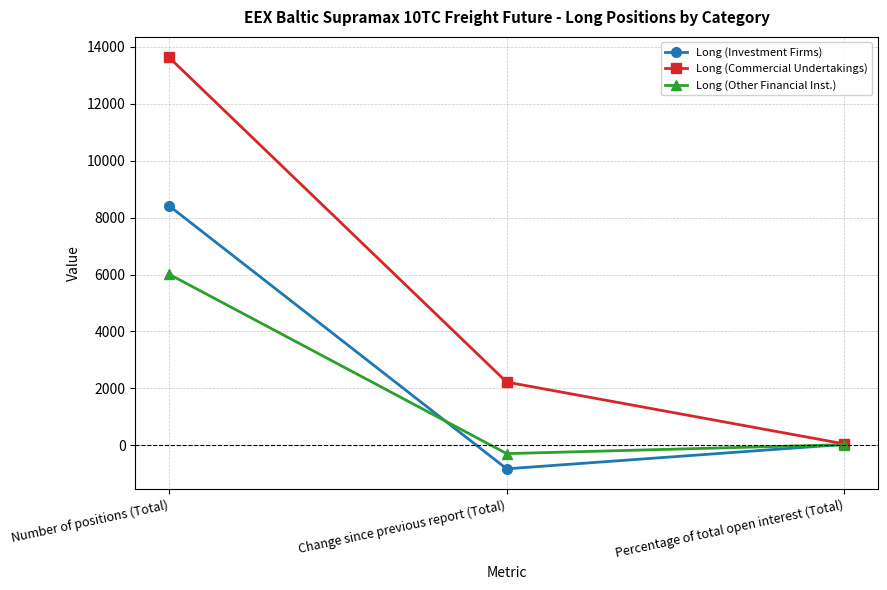

What is the value of the Long (Other Financial Inst.) point at the 2nd from the left?

-293.6